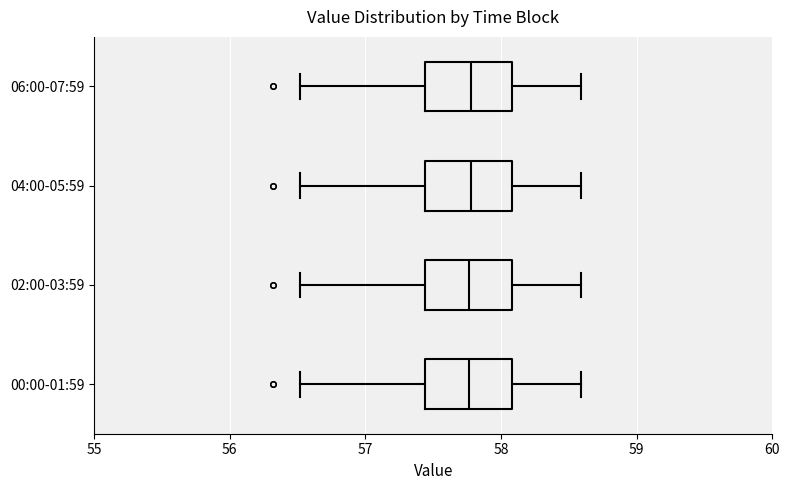

Where does the right whisker of the box for 00:00-01:59 end on the x-axis? The values are not printed on the chart, so give them approximately, as read against the axis.

58.6